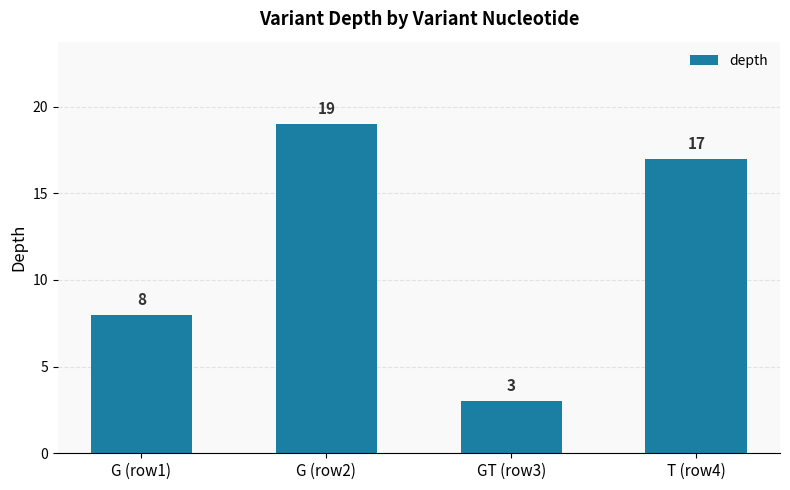

How many series are shown in this chart?

1